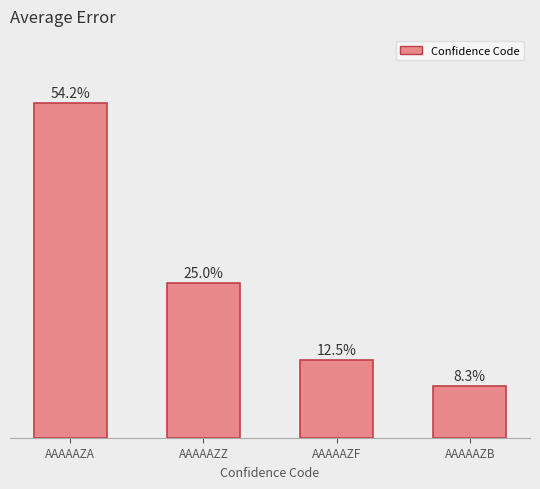

Which has a higher value, AAAAAZA or AAAAAZF?

AAAAAZA